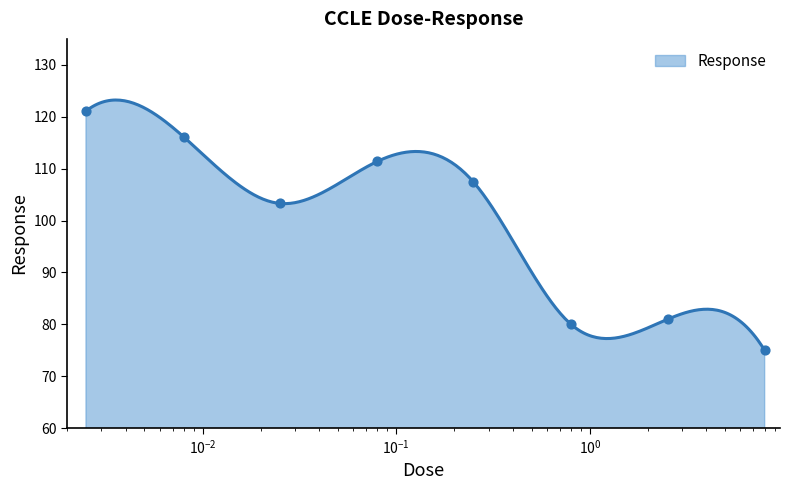

Between 2.53 and 0.25, which is larger?

0.25